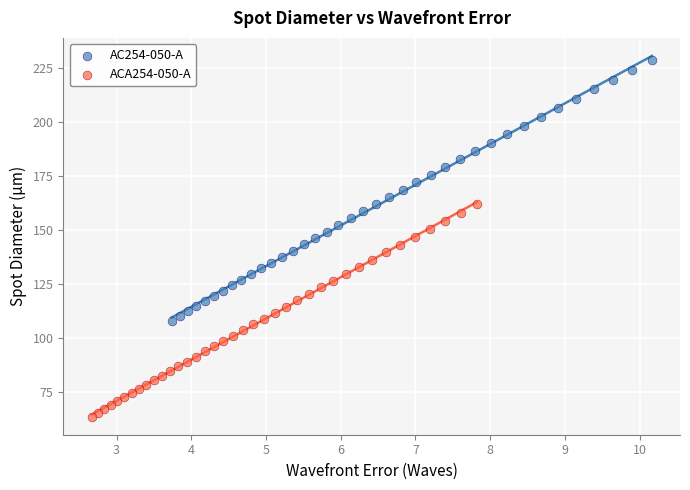

Which series contains the highest Y value?

AC254-050-A